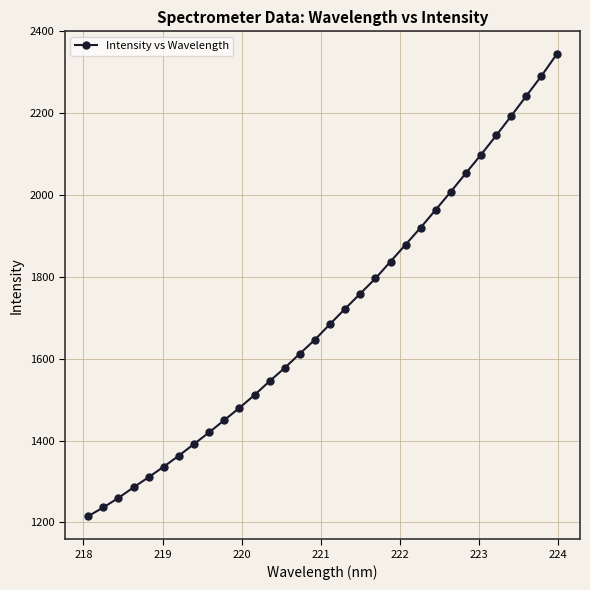

What is the average value?

1705.7